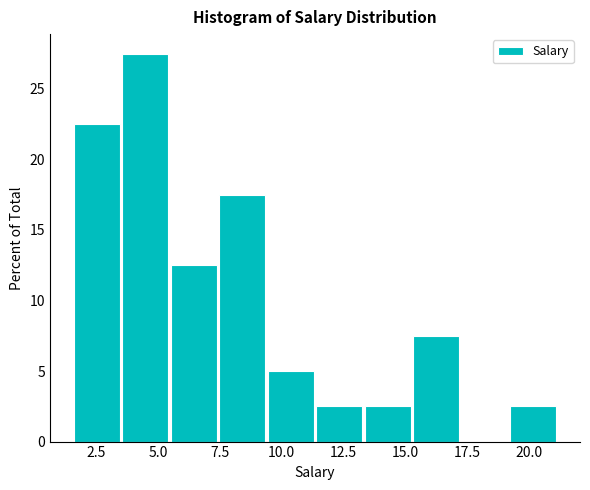

Read against the x-axis, roughly where is the centre of the tallest bar?

4.5